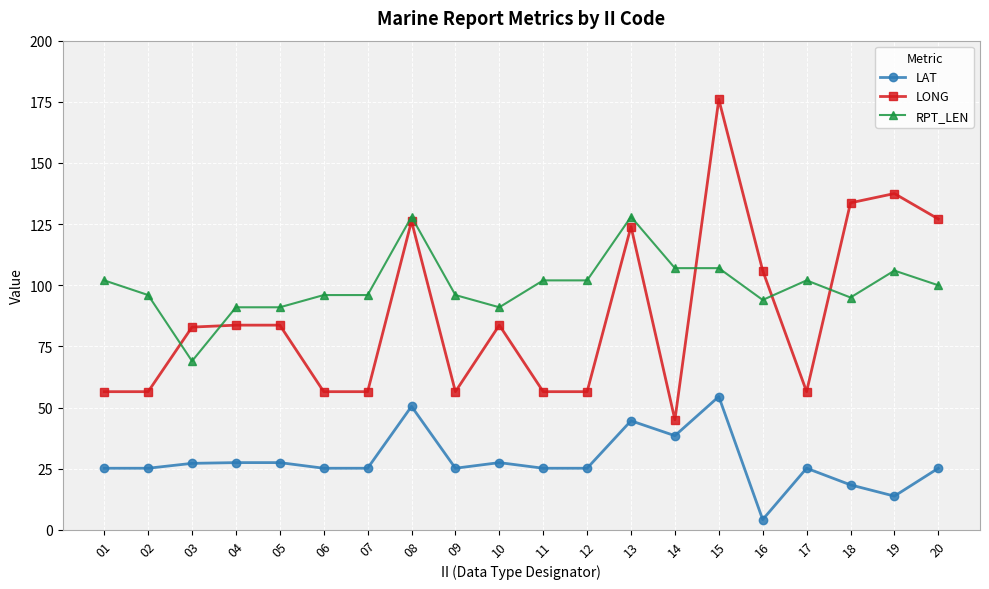

What is the sum of the LONG values at 14 and 17?

101.5